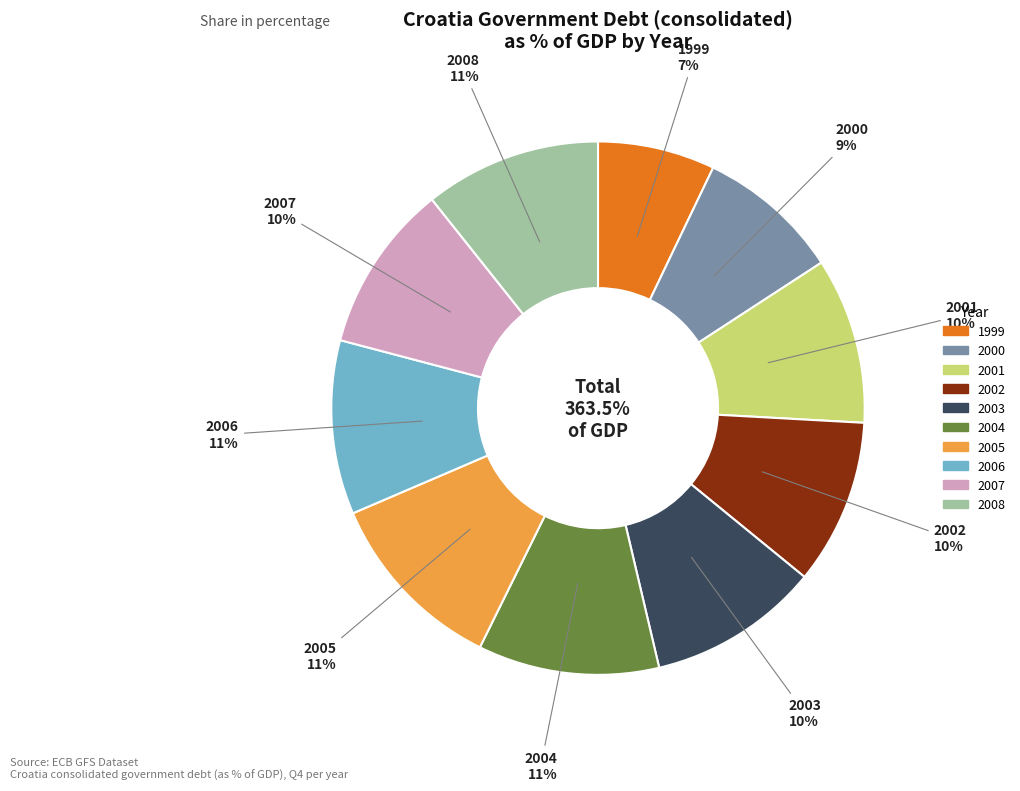

What is the change in value from 2000 to 2008?

+7.3